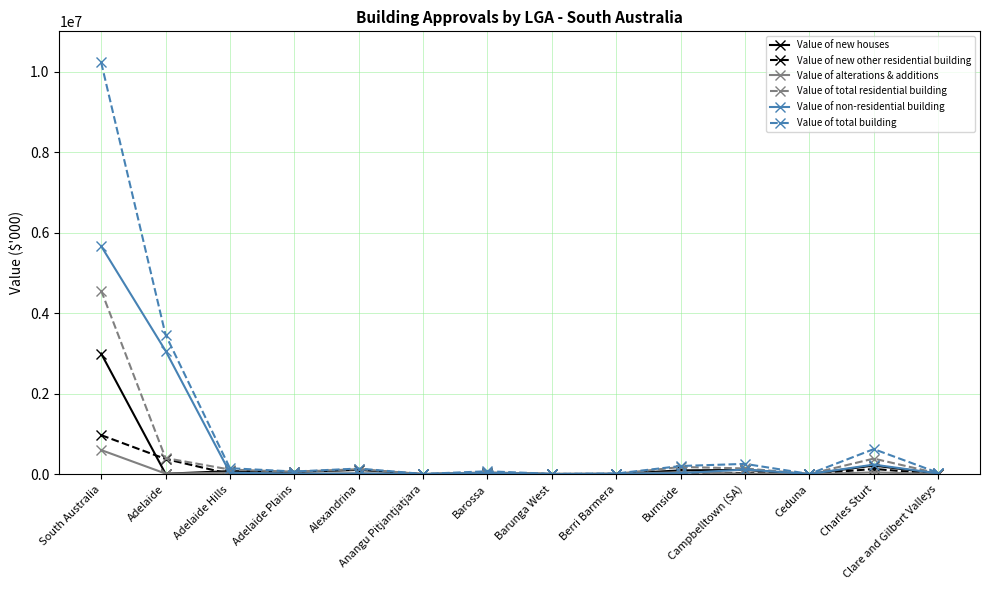

What are all the series names shown in the legend?

Value of new houses, Value of new other residential building, Value of alterations & additions, Value of total residential building, Value of non-residential building, Value of total building